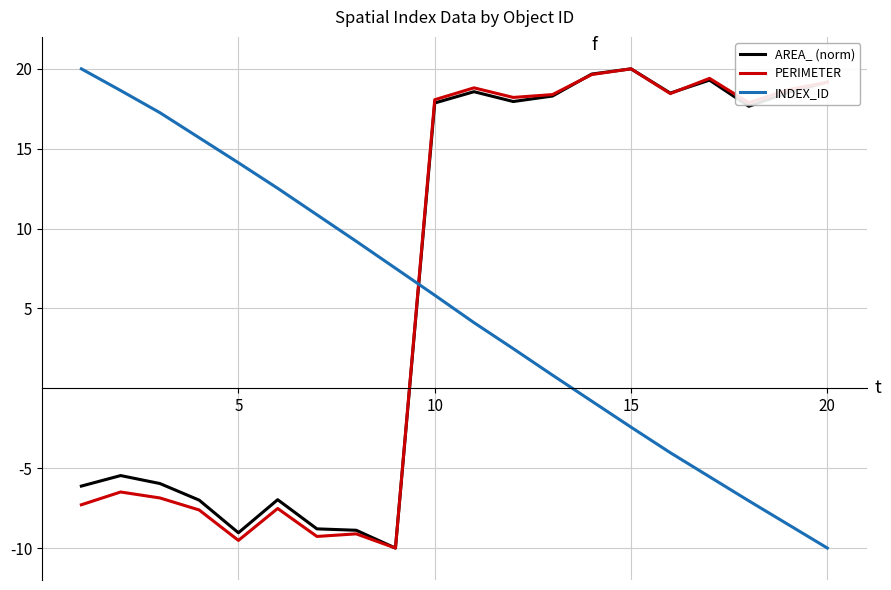

How many times do AREA_ (norm) and INDEX_ID cross each other?

1